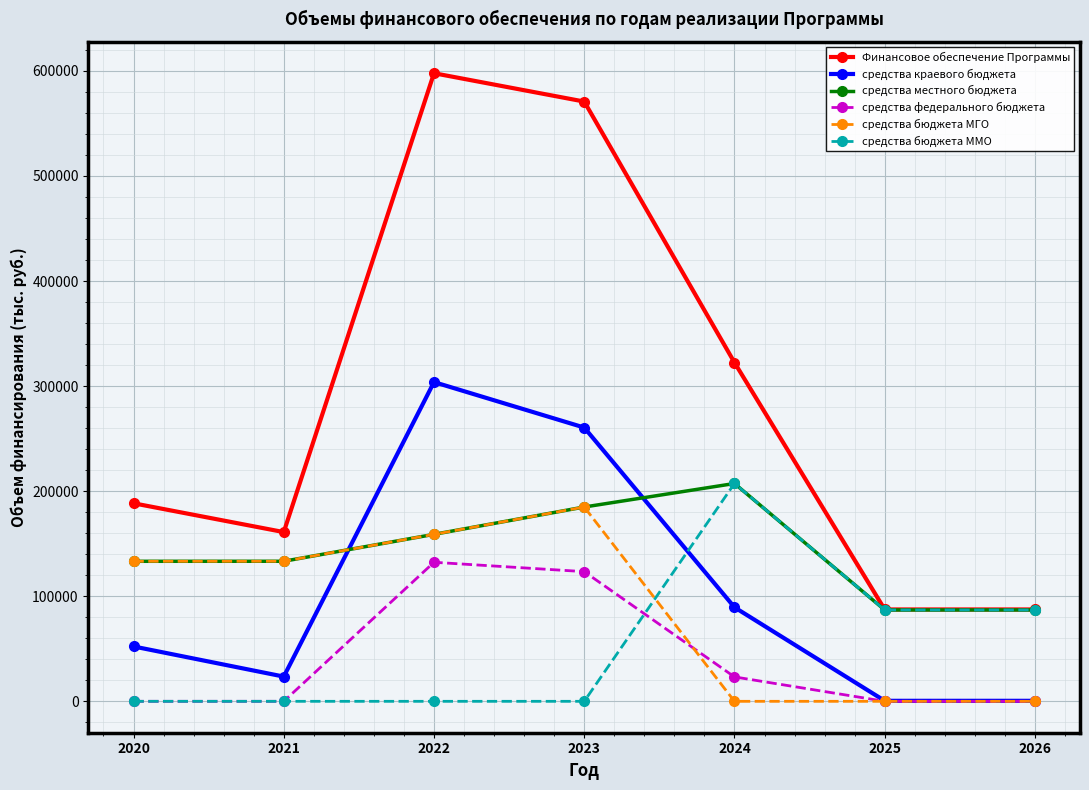

What are all the series names shown in the legend?

Финансовое обеспечение Программы, средства краевого бюджета, средства местного бюджета, средства федерального бюджета, средства бюджета МГО, средства бюджета ММО